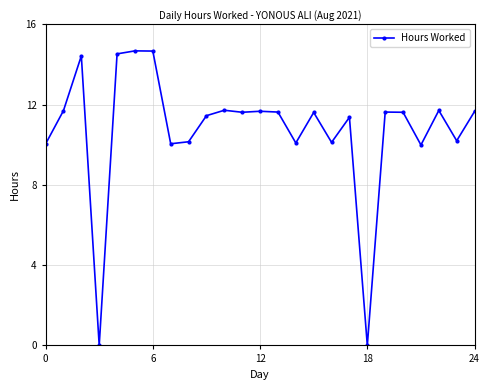

Does the chart display data point markers on the line(s)?

Yes